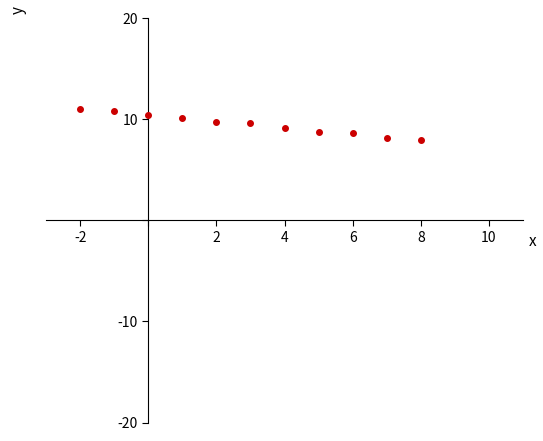

What is the average X value?

3.0